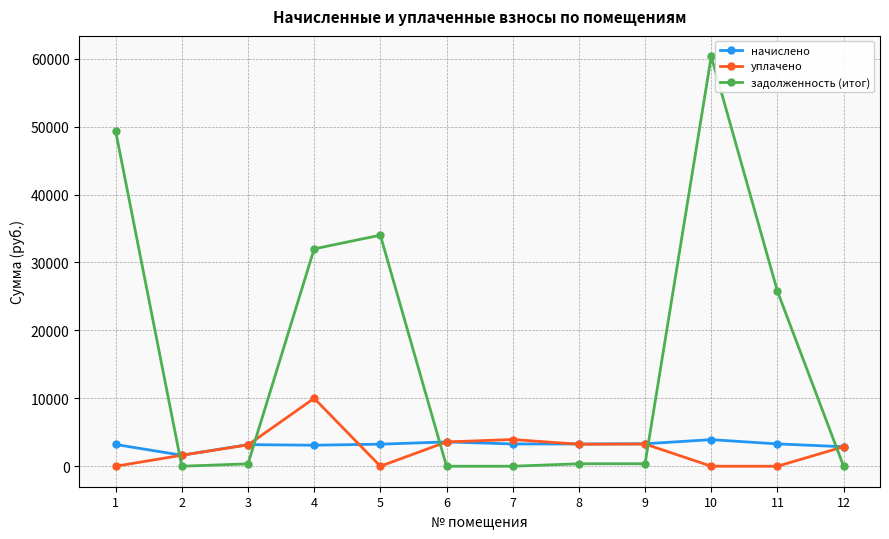

Which category has the highest value in the уплачено series?

4